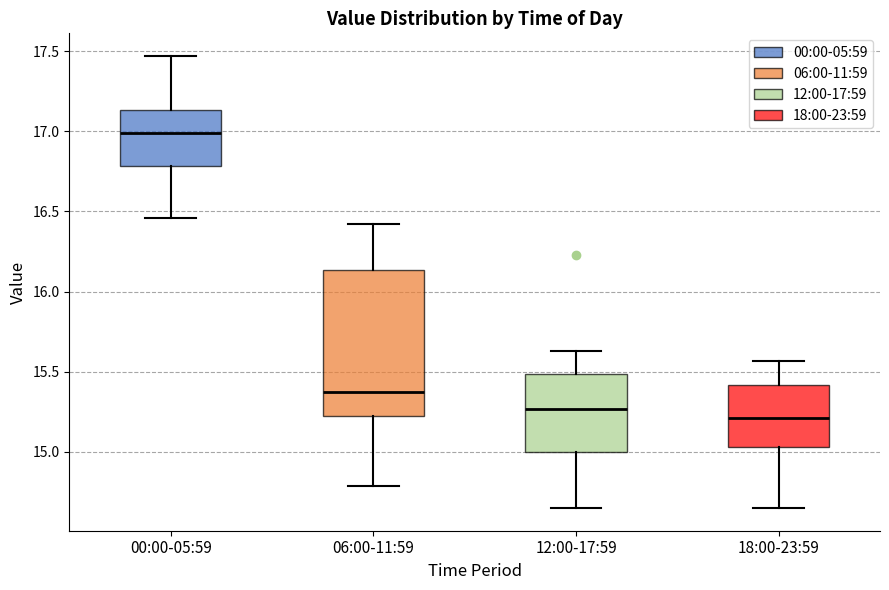

Reading left to right, transcribe this box plot: for each box, give where its median line is, the range the box spans, and where its two whiskers end, as read against the y-axis. The values are not printed on the chart, so give them approximately, as read against the axis.

00:00-05:59: median 17.00, box 16.80 to 17.15, whiskers 16.45 to 17.45
06:00-11:59: median 15.40, box 15.25 to 16.15, whiskers 14.80 to 16.40
12:00-17:59: median 15.25, box 15.00 to 15.50, whiskers 14.65 to 15.65
18:00-23:59: median 15.20, box 15.05 to 15.40, whiskers 14.65 to 15.55